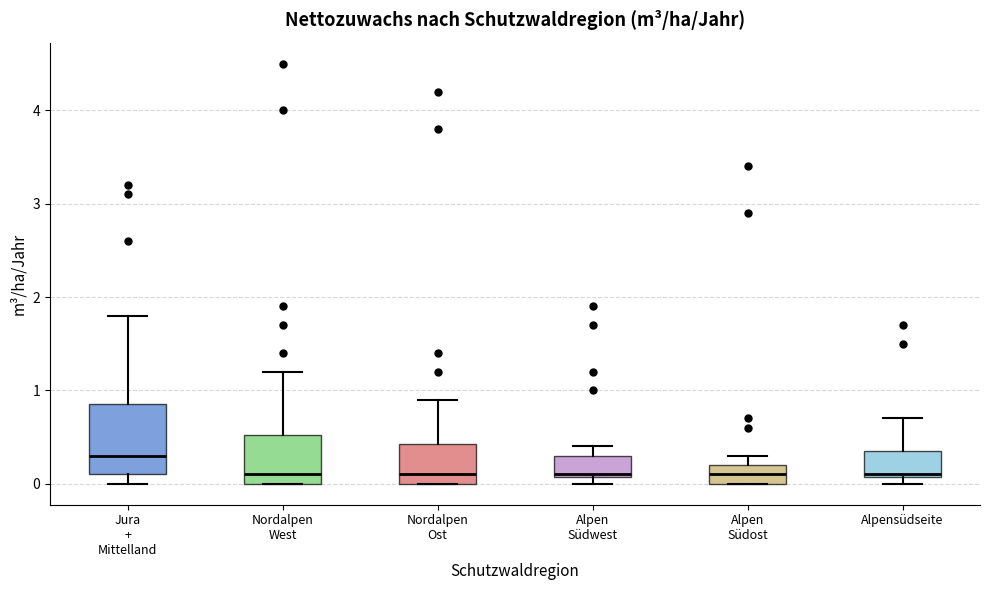

Reading left to right, transcribe this box plot: for each box, give where its median line is, the range the box spans, and where its two whiskers end, as read against the y-axis. The values are not printed on the chart, so give them approximately, as read against the axis.

Jura + Mittelland: median 0.3, box 0.1 to 0.9, whiskers 0.0 to 1.8
Nordalpen West: median 0.1, box 0.0 to 0.5, whiskers 0.0 to 1.2
Nordalpen Ost: median 0.1, box 0.0 to 0.4, whiskers 0.0 to 0.9
Alpen Südwest: median 0.1, box 0.1 to 0.3, whiskers 0.0 to 0.4
Alpen Südost: median 0.1, box 0.0 to 0.2, whiskers 0.0 to 0.3
Alpensüdseite: median 0.1, box 0.1 to 0.4, whiskers 0.0 to 0.7